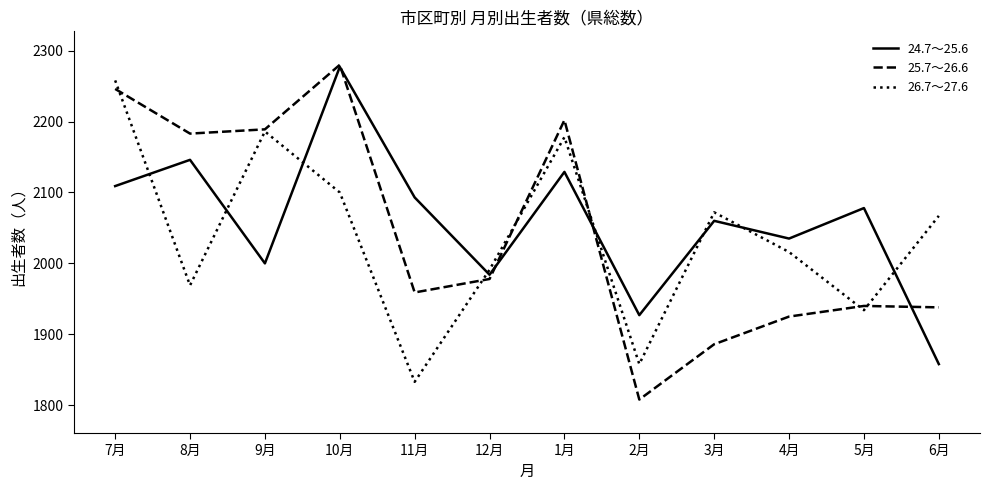

Rank the categories by 24.7～25.6 value from highest to lowest.

10月, 8月, 1月, 7月, 11月, 5月, 3月, 4月, 9月, 12月, 2月, 6月